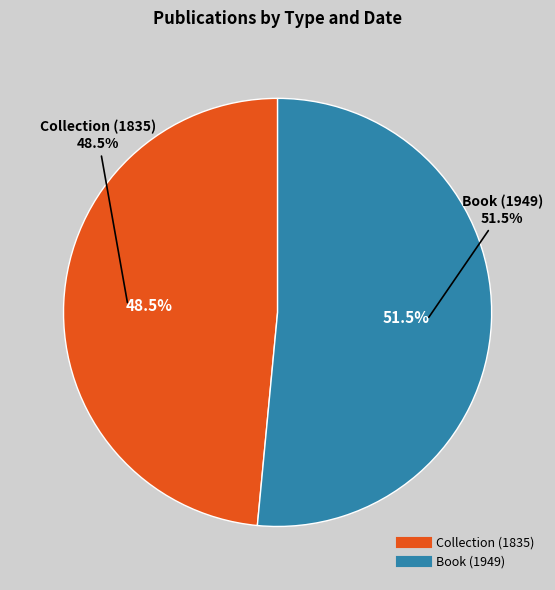

How many segments does this pie chart have?

2